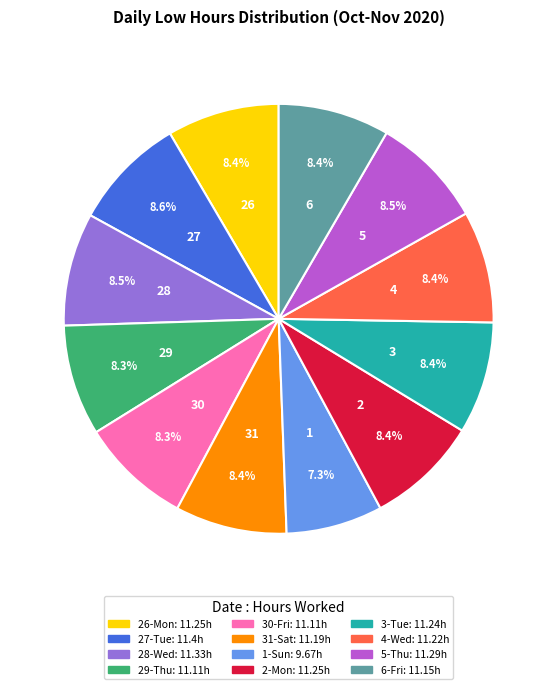

What percentage is the 31-Sat slice, to the nearest percent?

8%